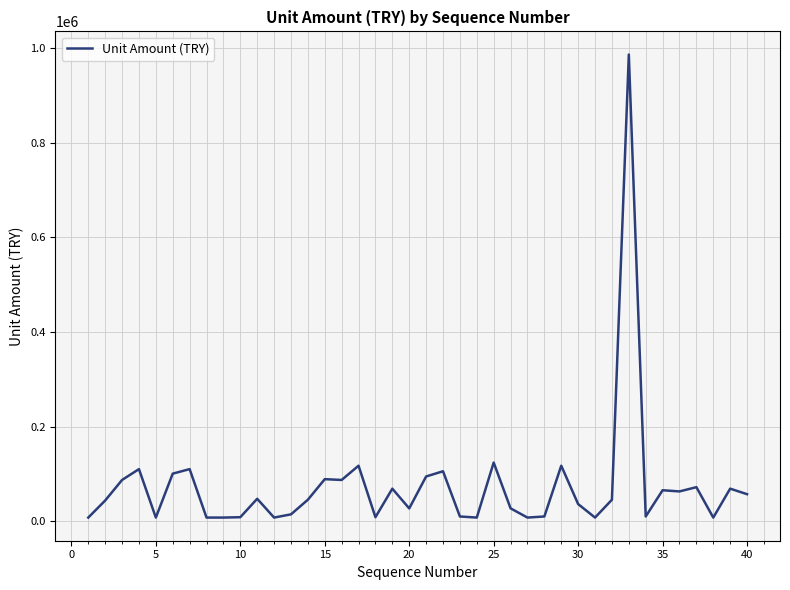

What is the difference between the maximum and minimum values?

979214